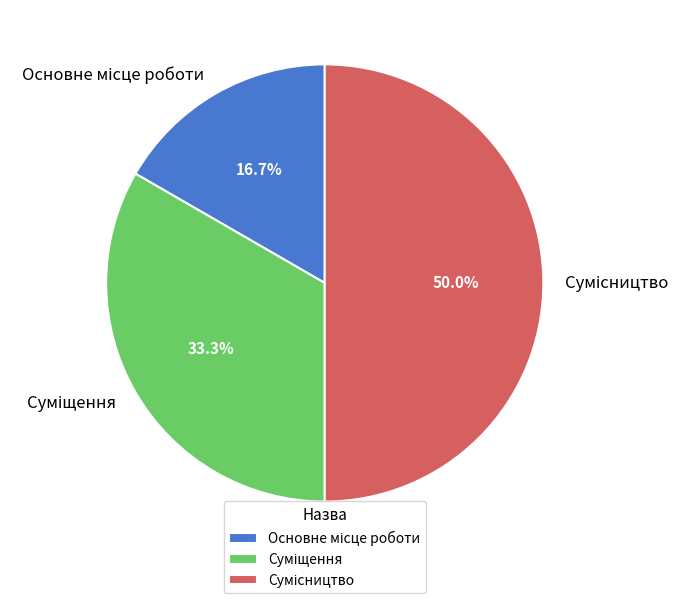

Is there any slice that represents more than half of the pie?

No